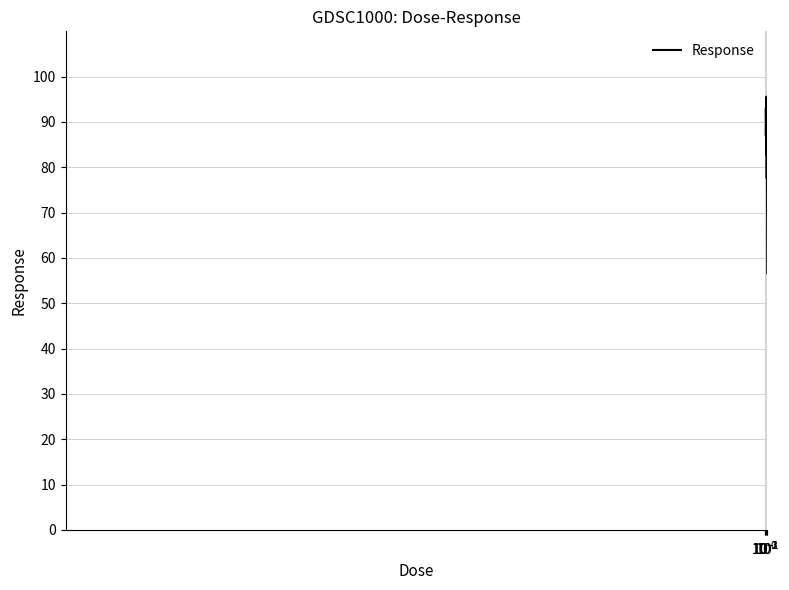

What is the smallest value displayed?

56.6